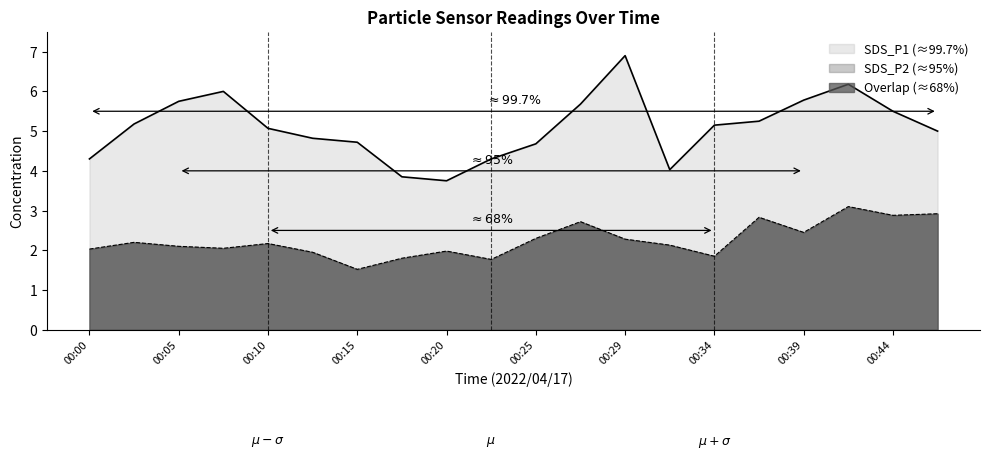

What is the difference between the second highest and minimum values in the SDS_P1 series?

2.4